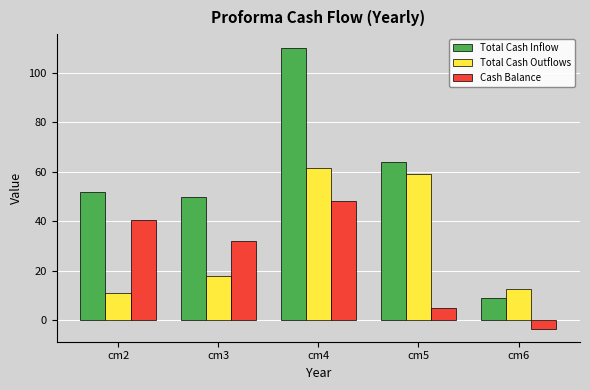

At which label does Total Cash Inflow reach its minimum?

cm6